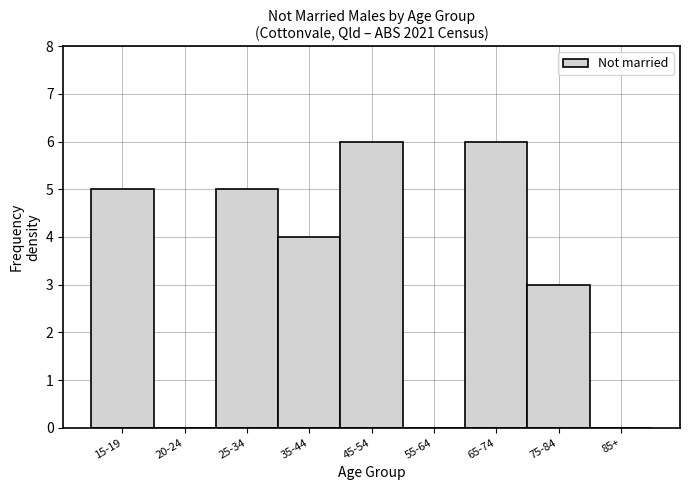

Reading left to right, what are all the values shown in this chart?

15-19=5	20-24=0	25-34=5	35-44=4	45-54=6	55-64=0	65-74=6	75-84=3	85+=0